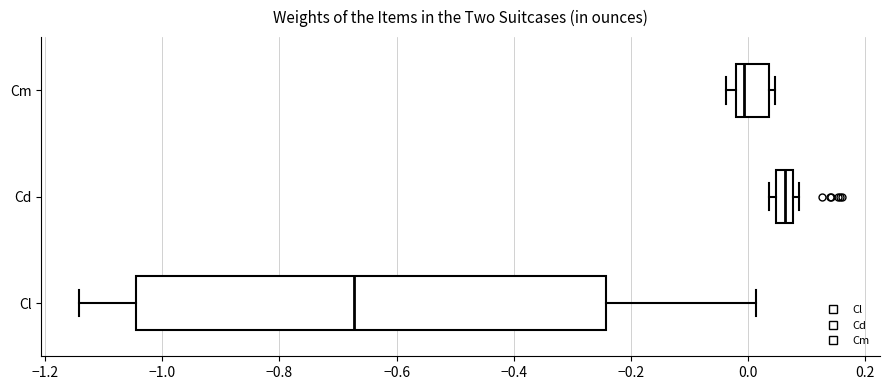

Which box is the widest, from its left edge to its right edge?

Cl